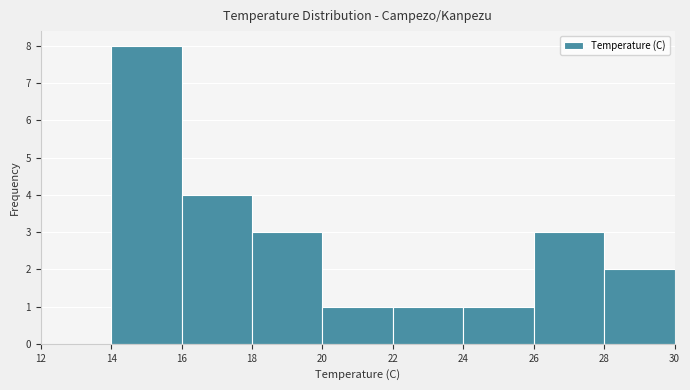

Reading left to right, transcribe this chart: for each bar, give the range it covers on the x-axis and its height. The values are not printed on the chart, so give them approximately, as read against the axis.

12 to 14: 0
14 to 16: 8
16 to 18: 4
18 to 20: 3
20 to 22: 1
22 to 24: 1
24 to 26: 1
26 to 28: 3
28 to 30: 2